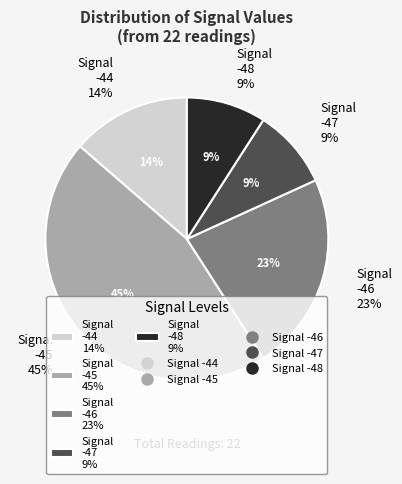

What is the largest slice in the pie chart?

-45